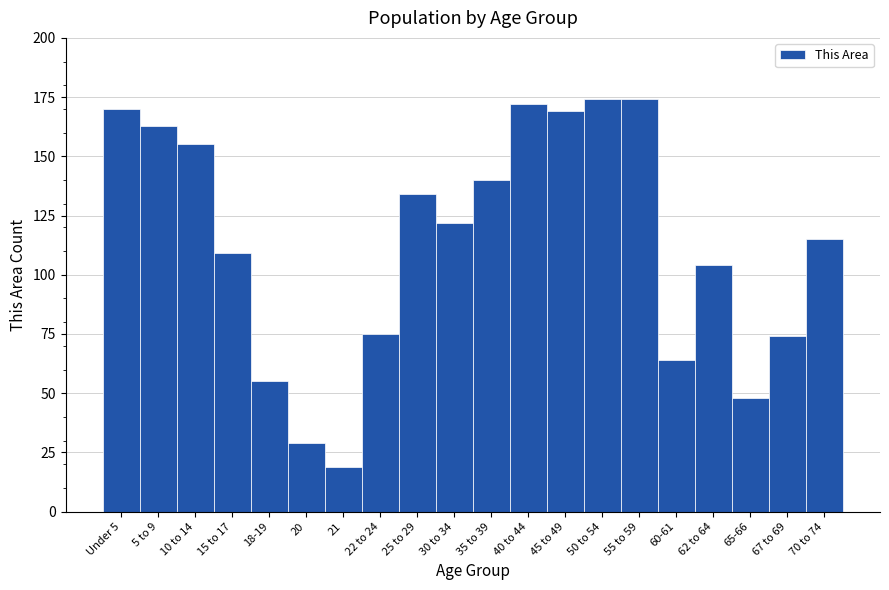

Reading left to right, transcribe all the data shown in this chart.

170	163	155	109	55	29	19	75	134	122	140	172	169	174	174	64	104	48	74	115